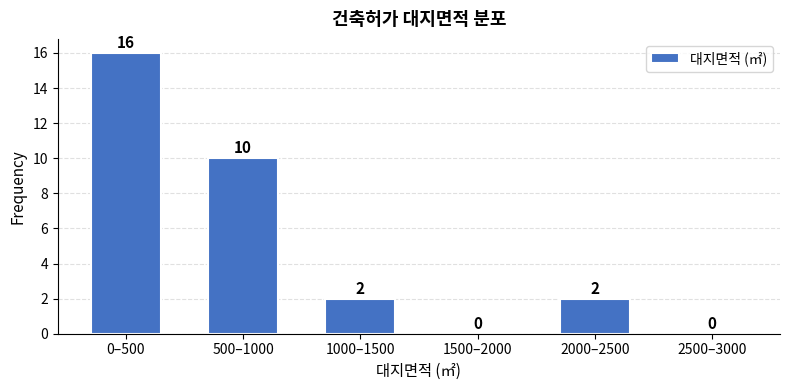

Reading right to left, transcribe all the data shown in this chart.

2500–3000=0	2000–2500=2	1500–2000=0	1000–1500=2	500–1000=10	0–500=16